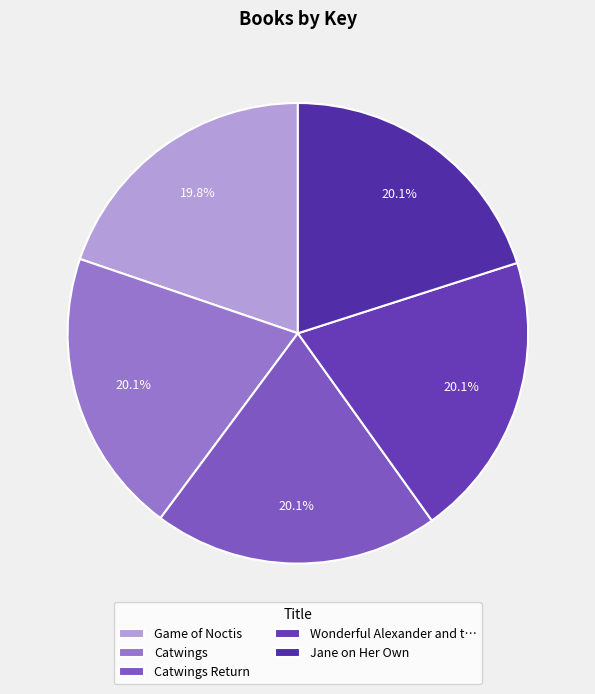

Count the number of slices in the pie.

5